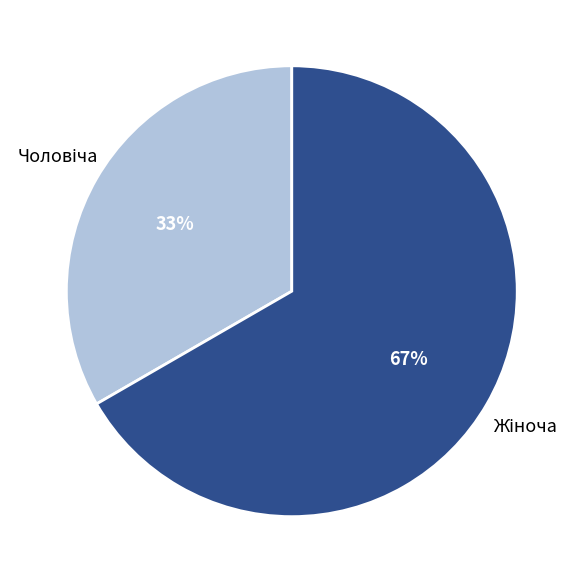

How many segments does this pie chart have?

2